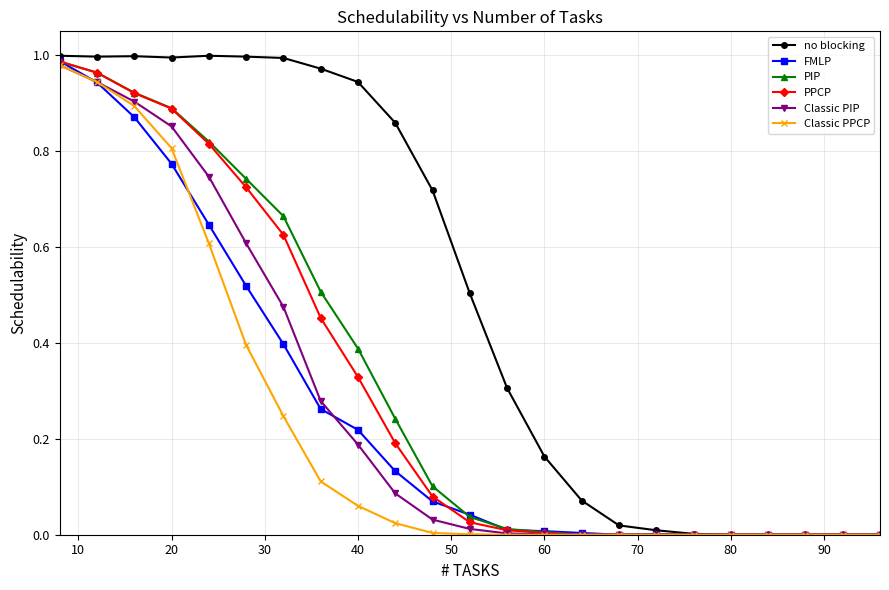

Is this an area chart (filled region under the line)?

No